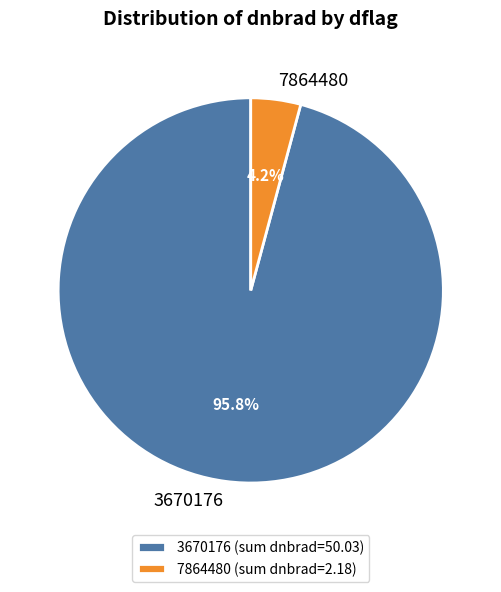

What is the total percentage of 3670176 and 7864480?

100.0%